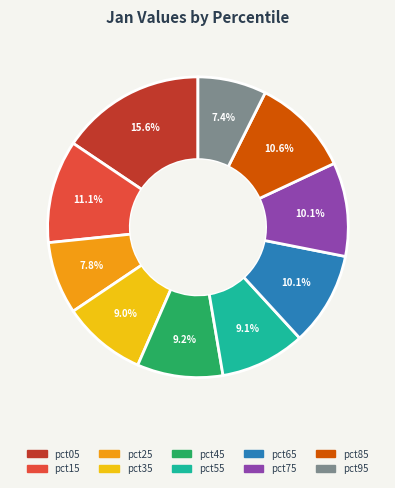

Is there any slice that represents more than half of the pie?

No